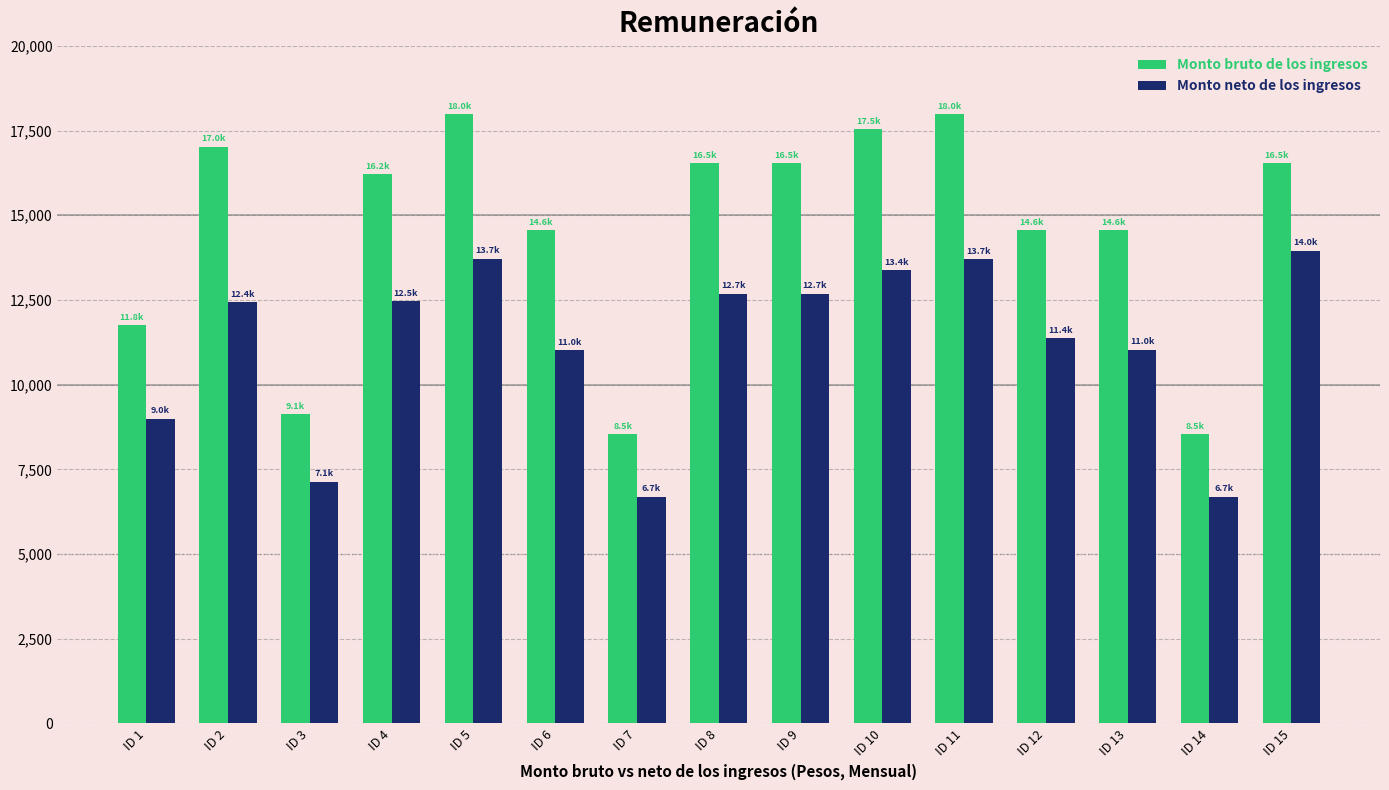

What is the smallest value displayed?

6689.6